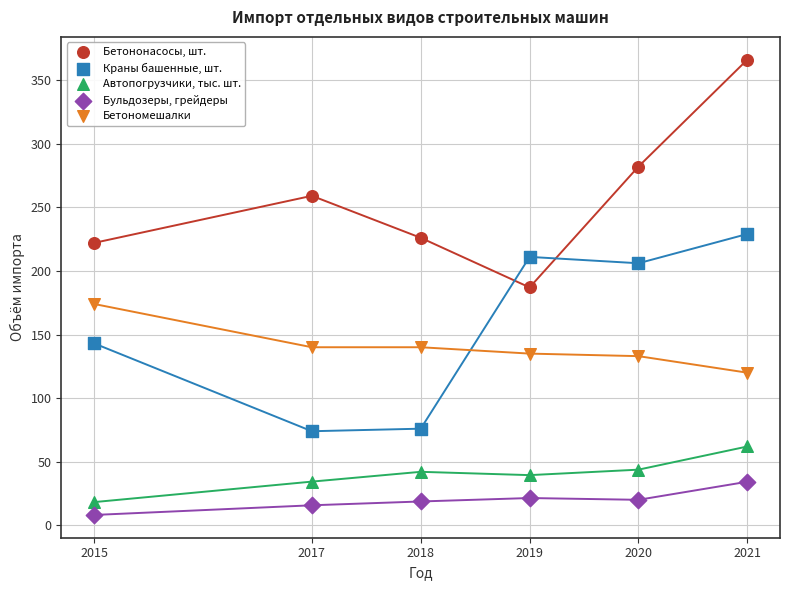

Which series has the largest Y range (max minus min)?

Бетононасосы, шт.